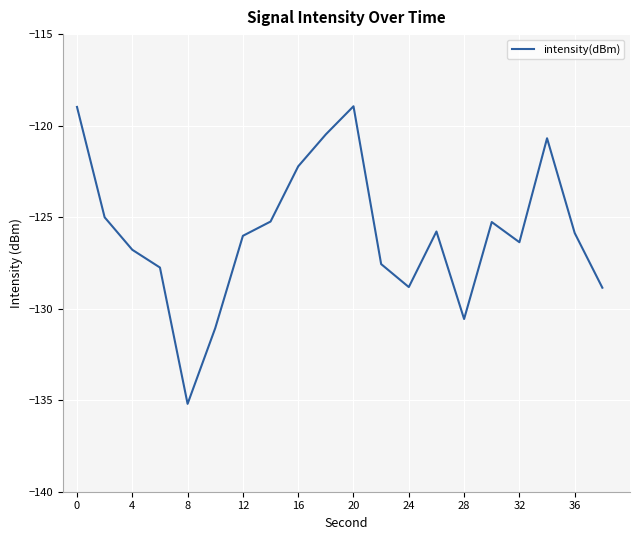

What is the maximum value shown in the chart?

-118.9